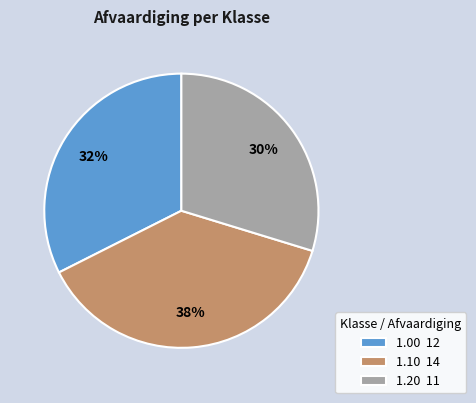

Between 1.10 14 and 1.20 11, which is larger?

1.10 14